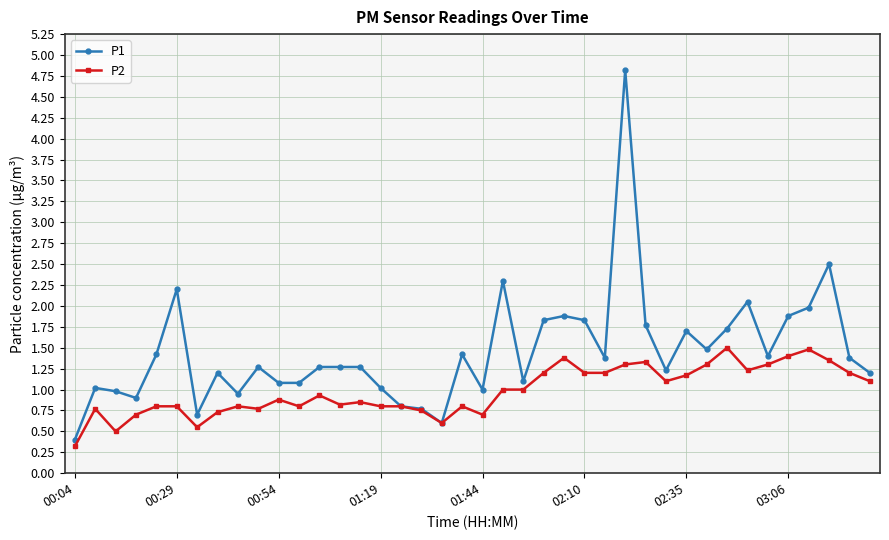

What is the difference between the maximum and minimum values in the P2 series?

1.2